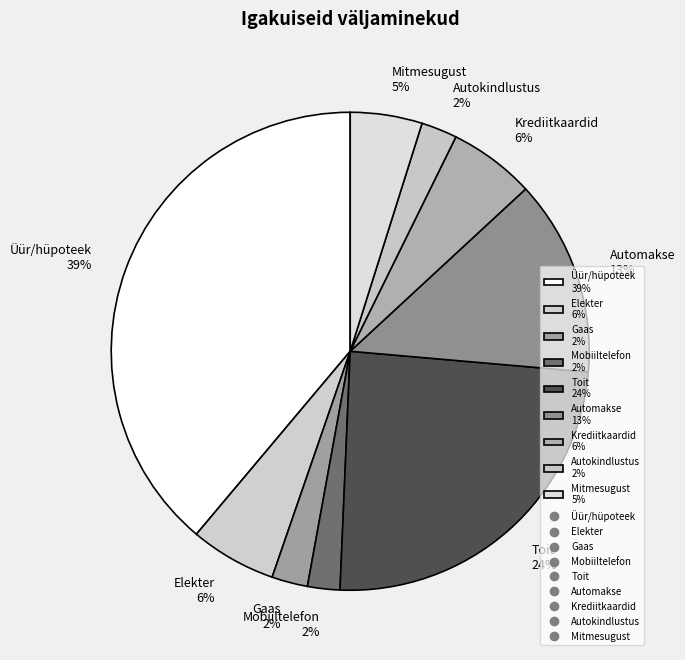

Is there a majority slice in this chart?

No